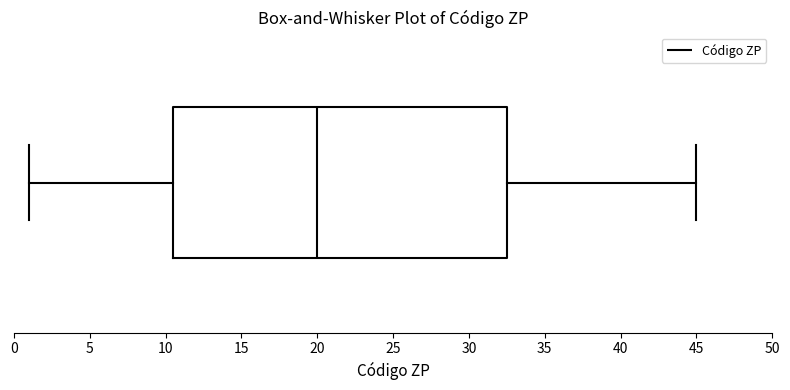

Transcribe this box plot: give where the median line is, the range the box spans, and where the two whiskers end, as read against the x-axis. The values are not printed on the chart, so give them approximately, as read against the axis.

median 20.0, box 10.5 to 32.5, whiskers 1.0 to 45.0